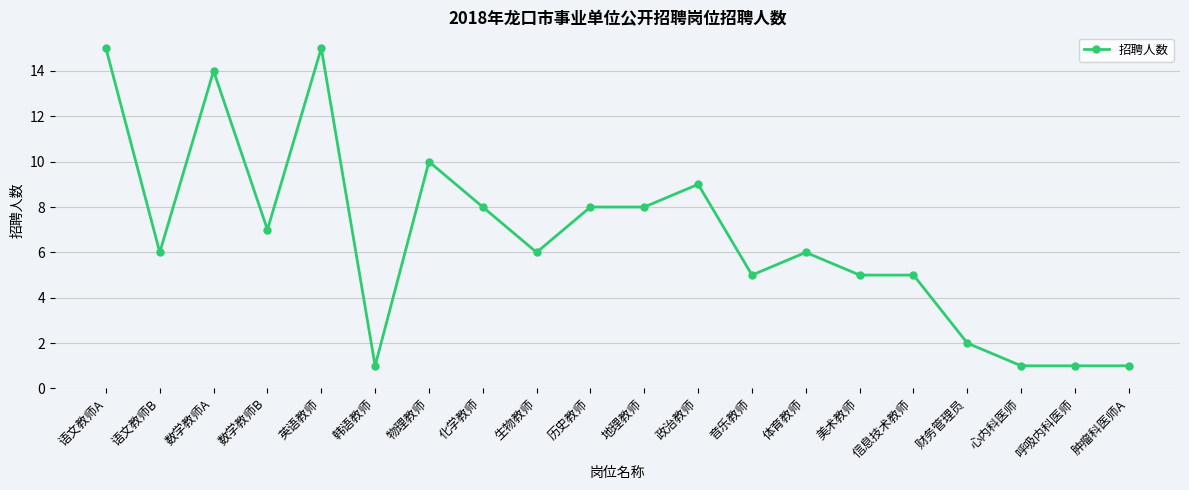

What is the difference between the maximum and minimum values?

14